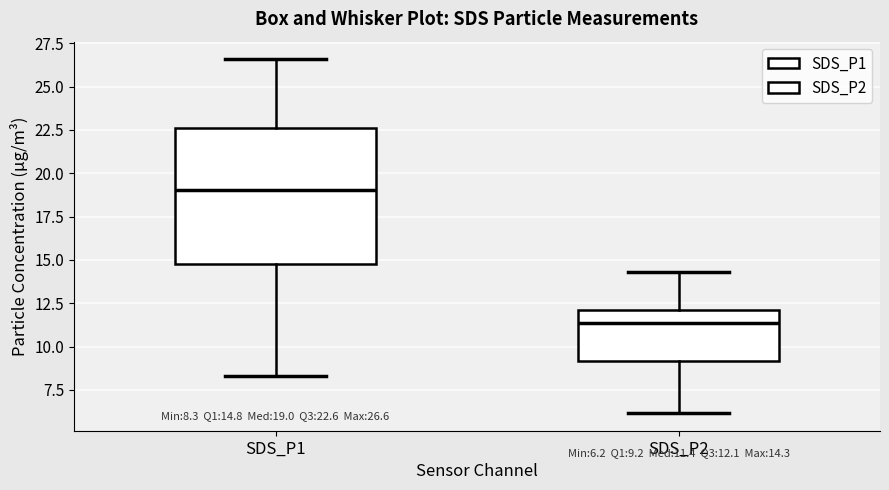

Which box's median line is the highest?

SDS_P1